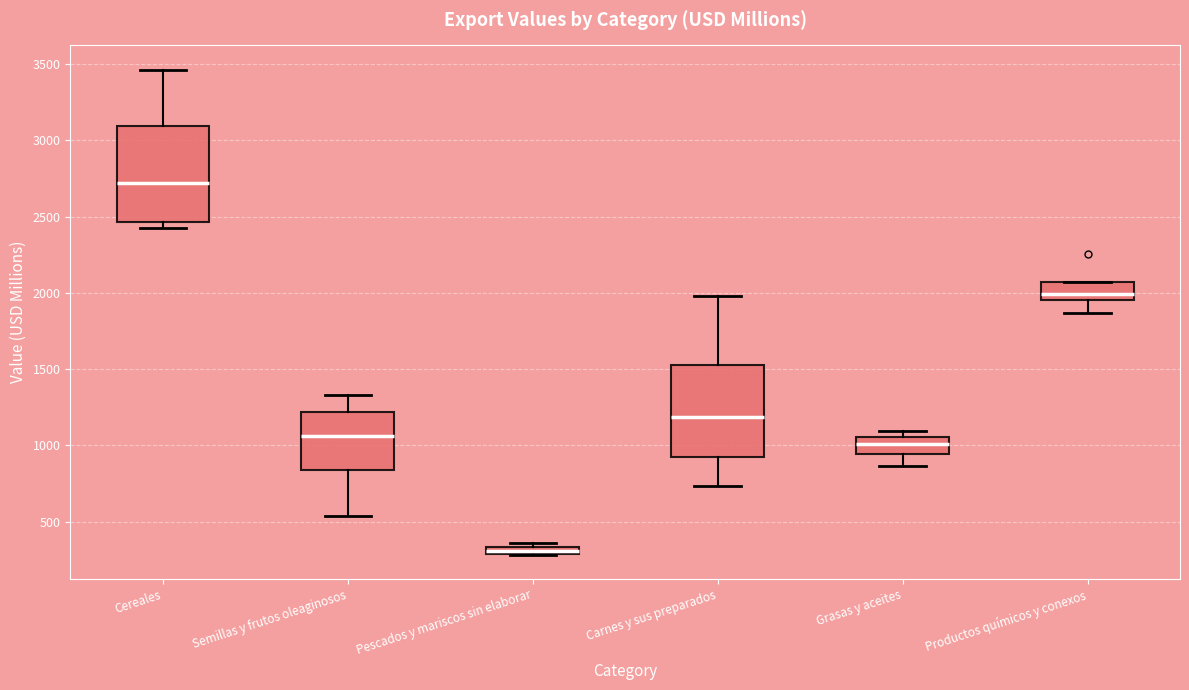

Where does the median line of the box for Semillas y frutos oleaginosos sit on the y-axis? The values are not printed on the chart, so give them approximately, as read against the axis.

1050